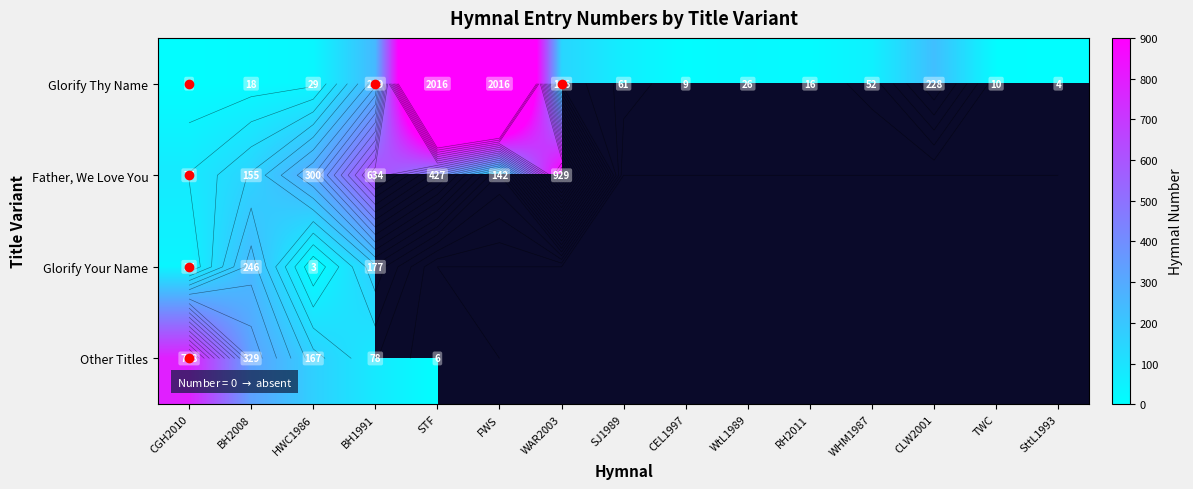

Where does the Glorify Thy Name series first go above 29?

BH1991